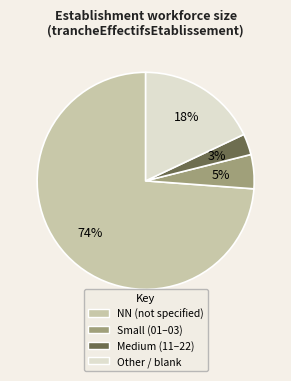

Which slice is the largest?

NN (not specified)